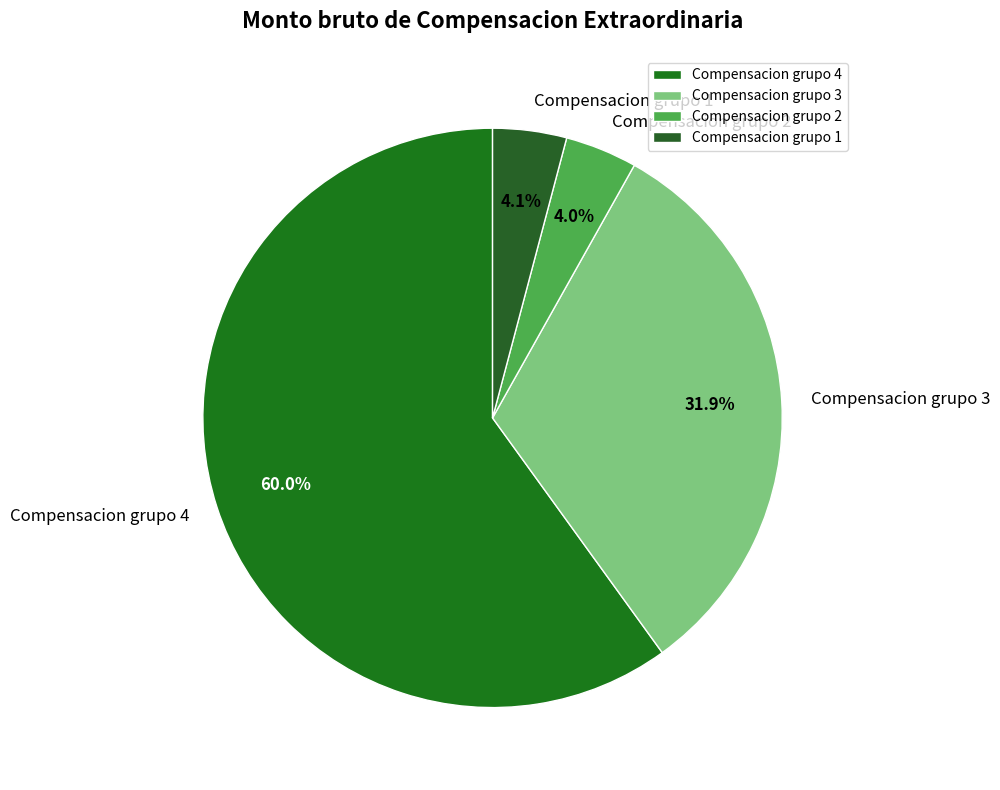

What is the total percentage of Compensacion grupo 4 and Compensacion grupo 2?

64.0%